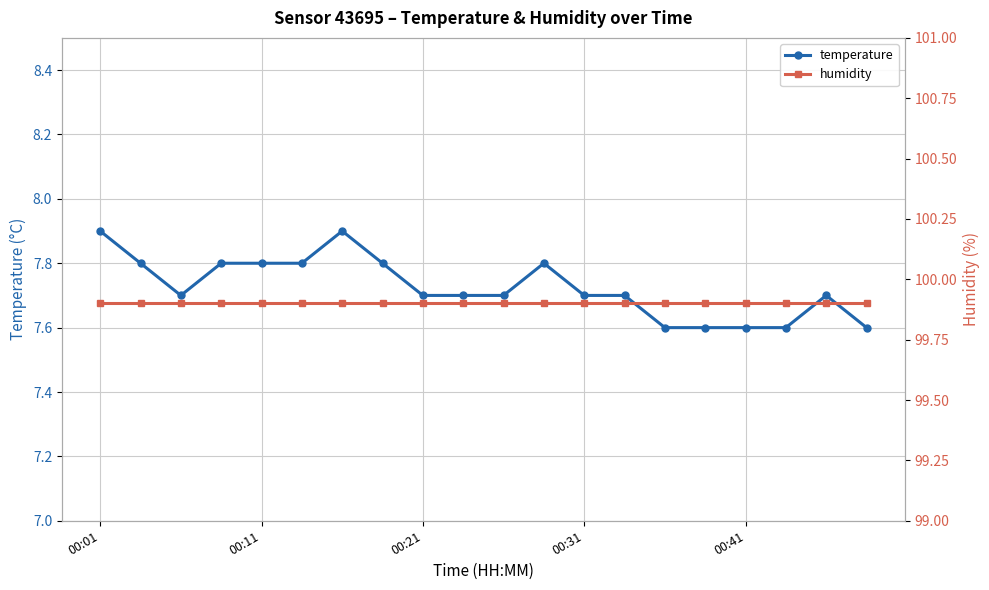

In temperature, how many points are higher than both neighbors (excluding endpoints)?

3